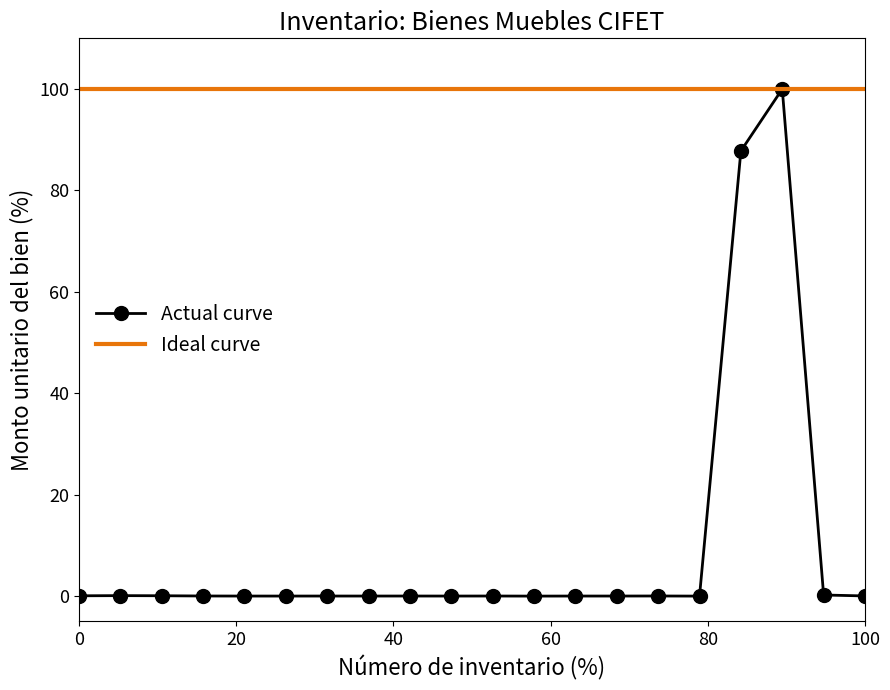

Which series has the largest range (max minus min)?

Actual curve